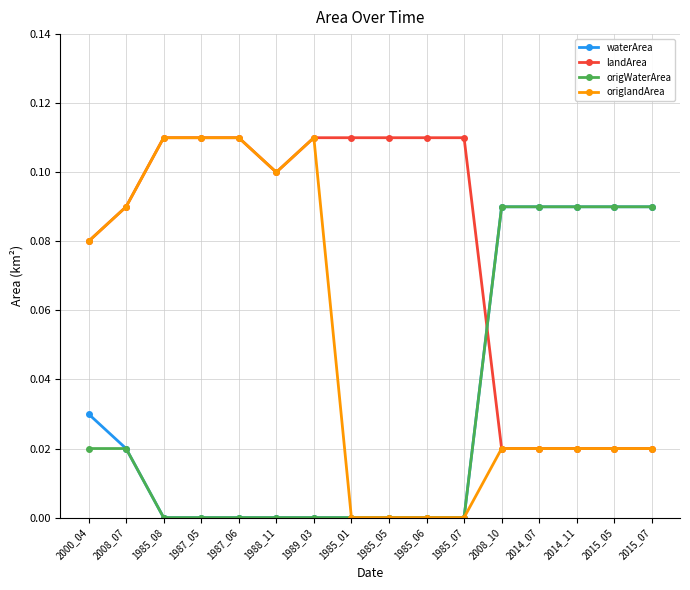

Where do origWaterArea and landArea first cross each other?

1985_07 and 2008_10